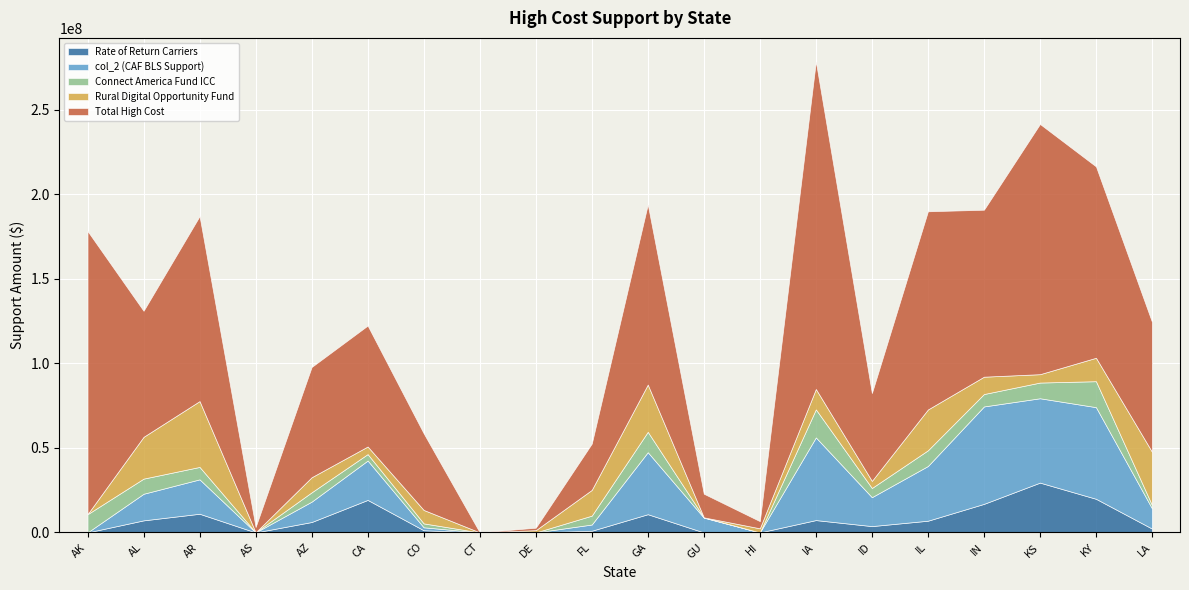

What is the value of the Total High Cost point at the 11th from the left?

106569331